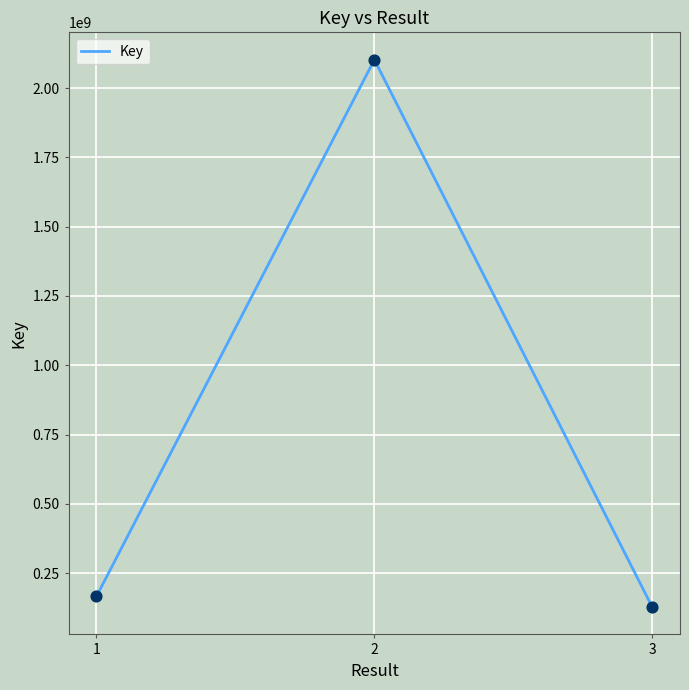

Between 3 and 2, which is larger?

2